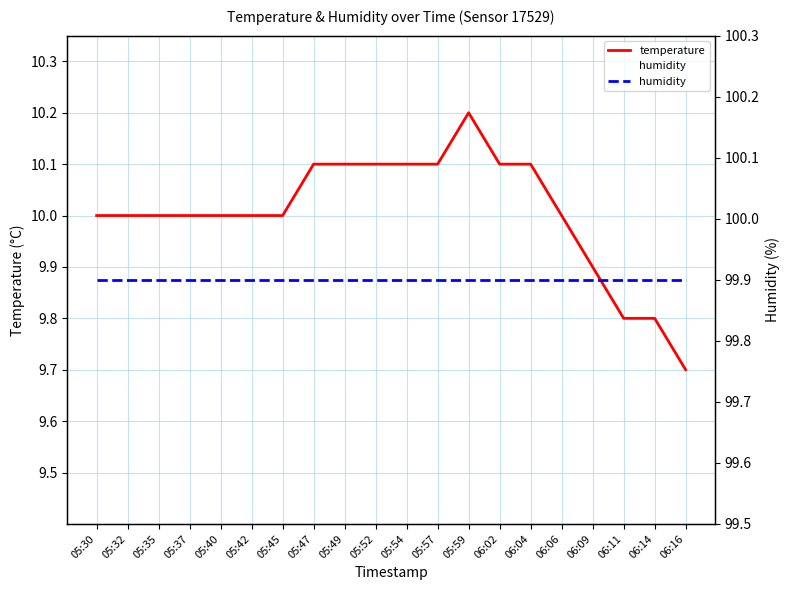

Reading left to right, what are all the values shown in this chart?

temperature: 05:30=10.0	05:32=10.0	05:35=10.0	05:37=10.0	05:40=10.0	05:42=10.0	05:45=10.0	05:47=10.1	05:49=10.1	05:52=10.1	05:54=10.1	05:57=10.1	05:59=10.2	06:02=10.1	06:04=10.1	06:06=10.0	06:09=9.9	06:11=9.8	06:14=9.8	06:16=9.7
humidity: 05:30=99.9	05:32=99.9	05:35=99.9	05:37=99.9	05:40=99.9	05:42=99.9	05:45=99.9	05:47=99.9	05:49=99.9	05:52=99.9	05:54=99.9	05:57=99.9	05:59=99.9	06:02=99.9	06:04=99.9	06:06=99.9	06:09=99.9	06:11=99.9	06:14=99.9	06:16=99.9